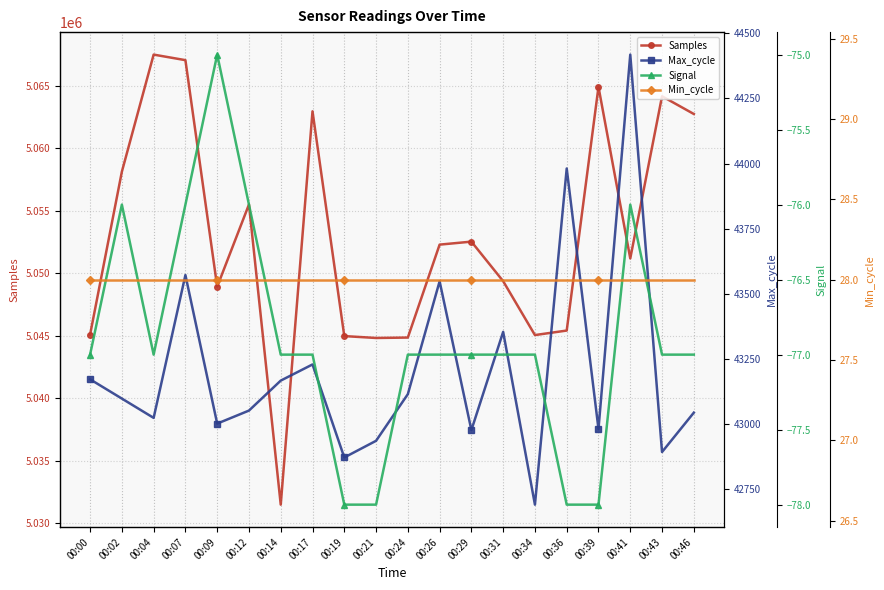

What is the difference between the maximum and minimum values in the Samples series?

36014